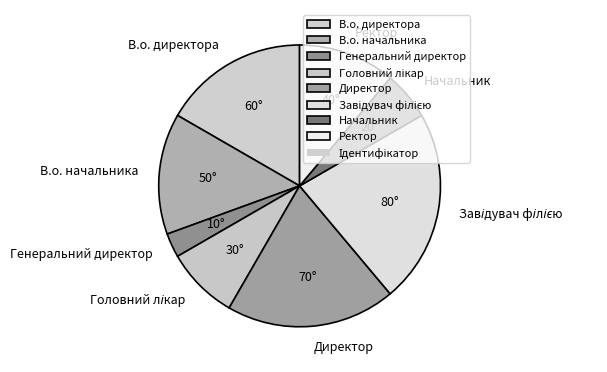

Do В.о. начальника and Директор together represent more than half of the pie?

No